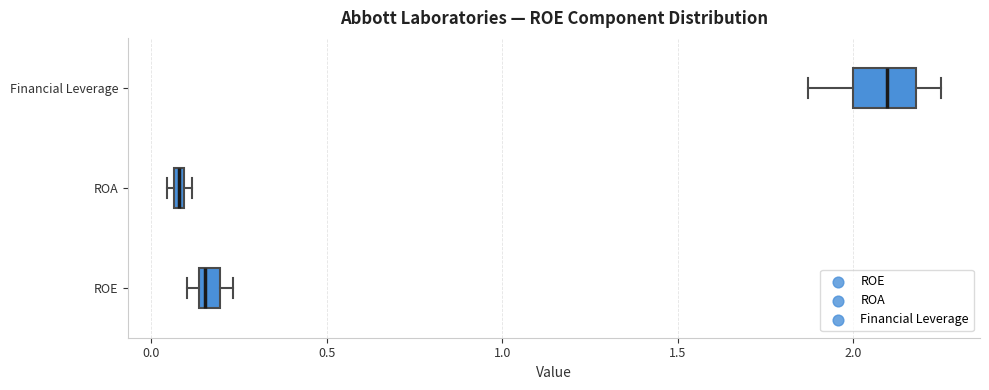

Which box's median line is the furthest to the right?

Financial Leverage